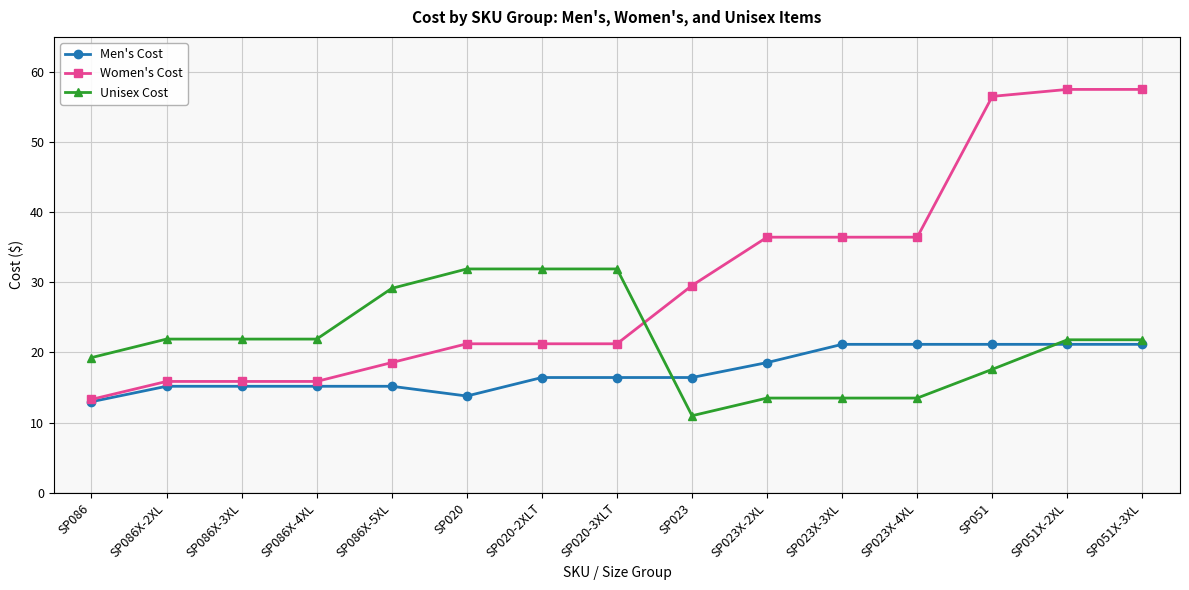

The Unisex Cost series shows 13.5 at SP023X-4XL. True or false?

True